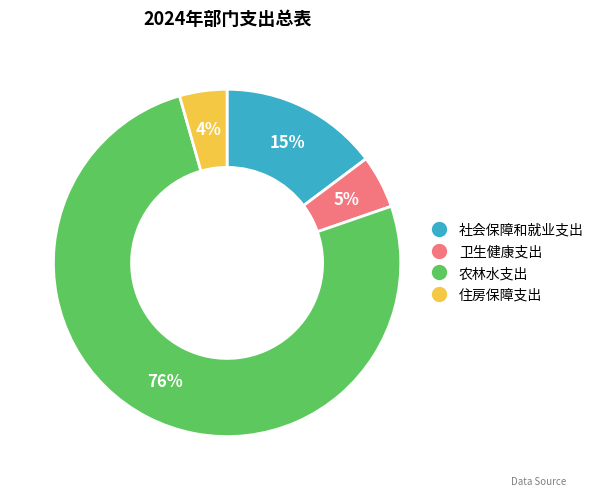

To the nearest percent, what is the average slice percentage?

25%